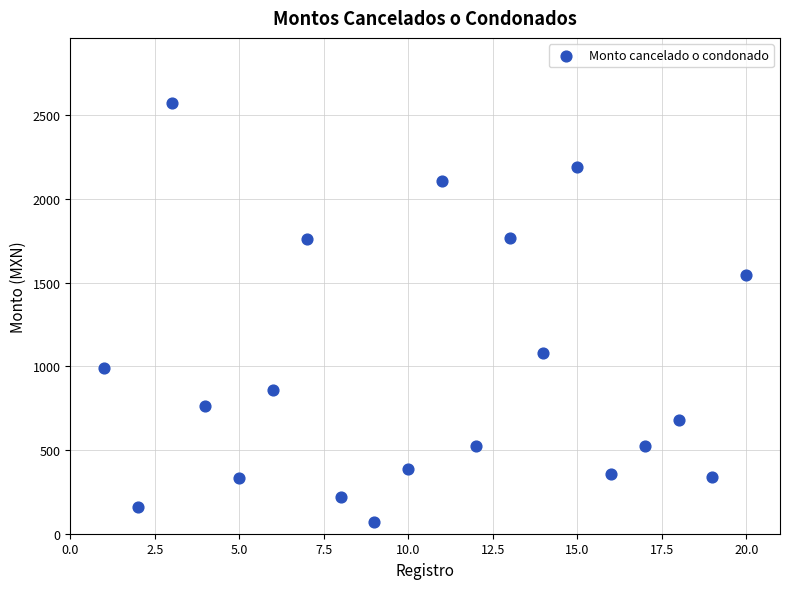

What is the range of Y values (max minus min)?

2507.3